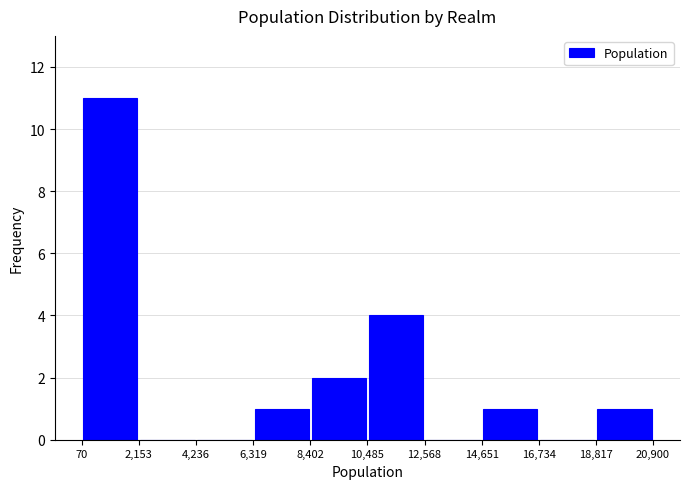

Reading left to right, list every bar in this chart as the range it spans on the x-axis followed by its height. The values are not printed on the chart, so give them approximately, as read against the axis.

70 to 2,153: 11
2,153 to 4,236: 0
4,236 to 6,319: 0
6,319 to 8,402: 1
8,402 to 10,485: 2
10,485 to 12,568: 4
12,568 to 14,651: 0
14,651 to 16,734: 1
16,734 to 18,817: 0
18,817 to 20,900: 1